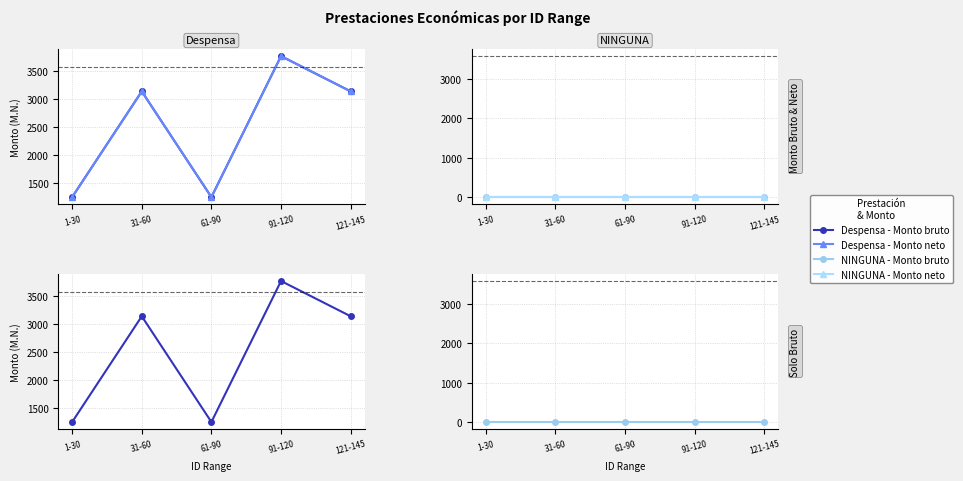

At how many categories does at least one series exceed 648?

5